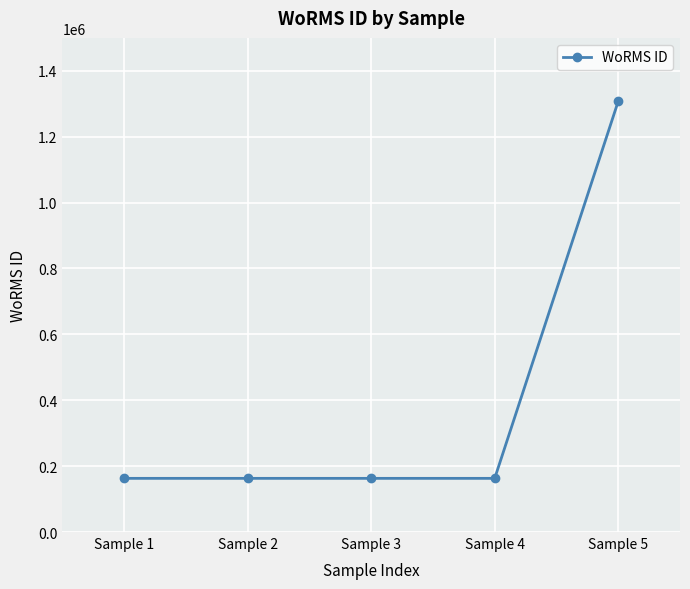

What is the value of the 1st point from the left?

162927